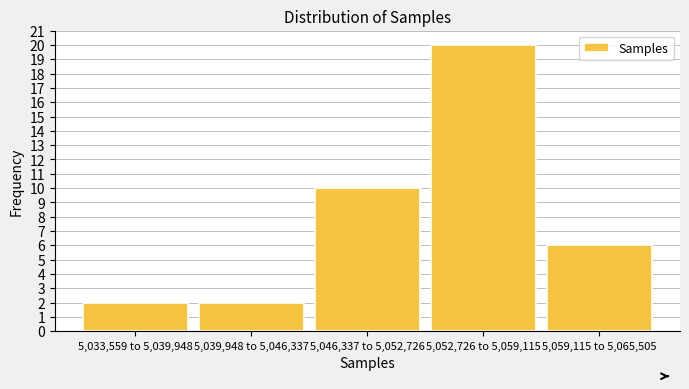

Reading left to right, list all the values displayed in this chart.

2	2	10	20	6